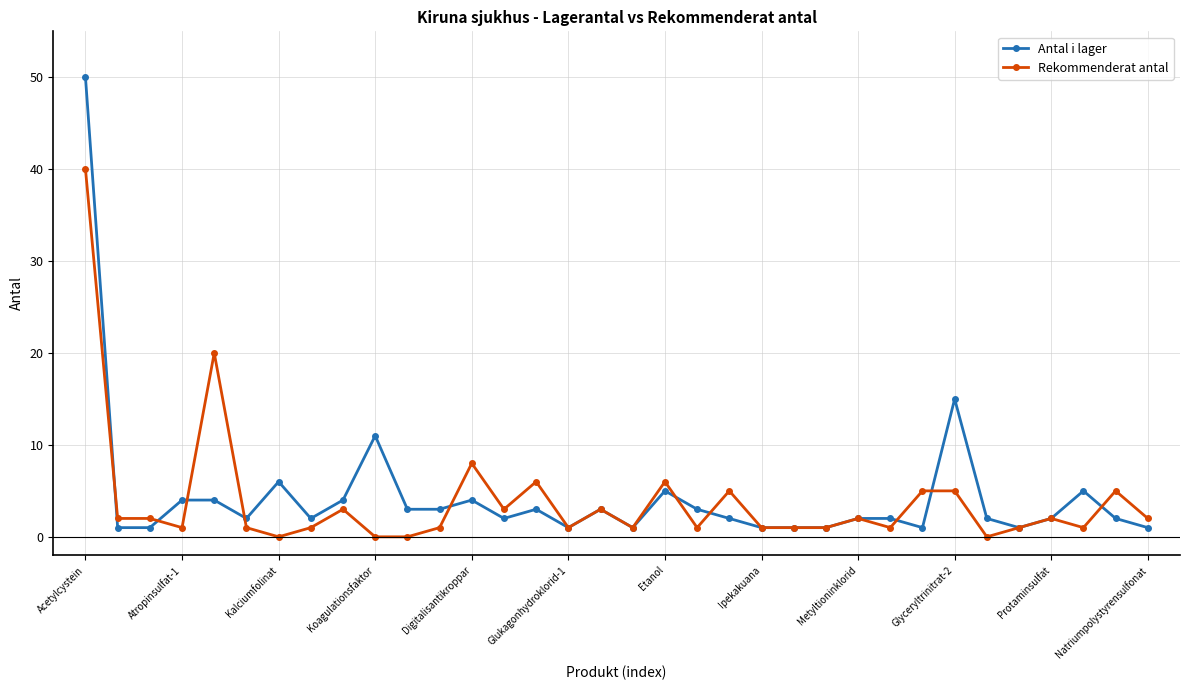

Which series has the largest range (max minus min)?

Antal i lager